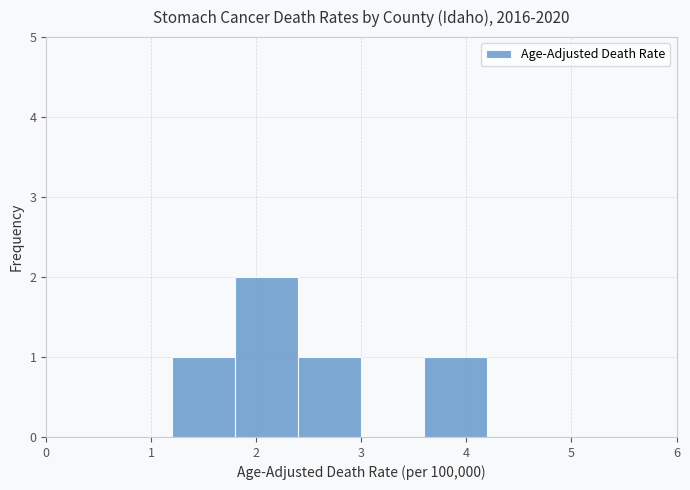

Which range on the x-axis has the tallest bar?

1.8 to 2.4